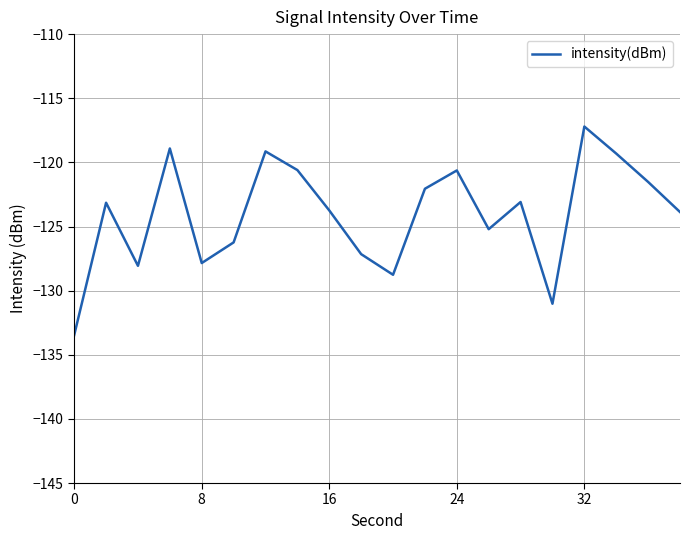

What is the minimum value shown in the chart?

-133.5